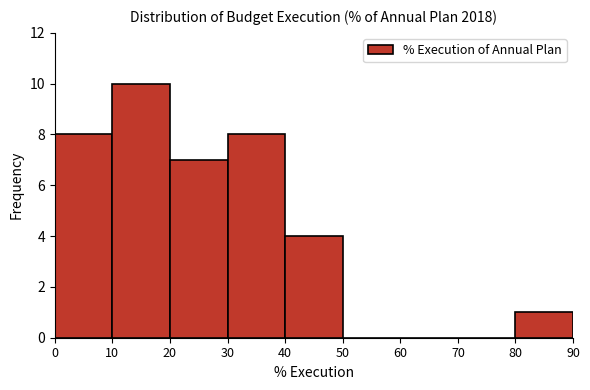

Over which range of the x-axis is the bar tallest?

10 to 20